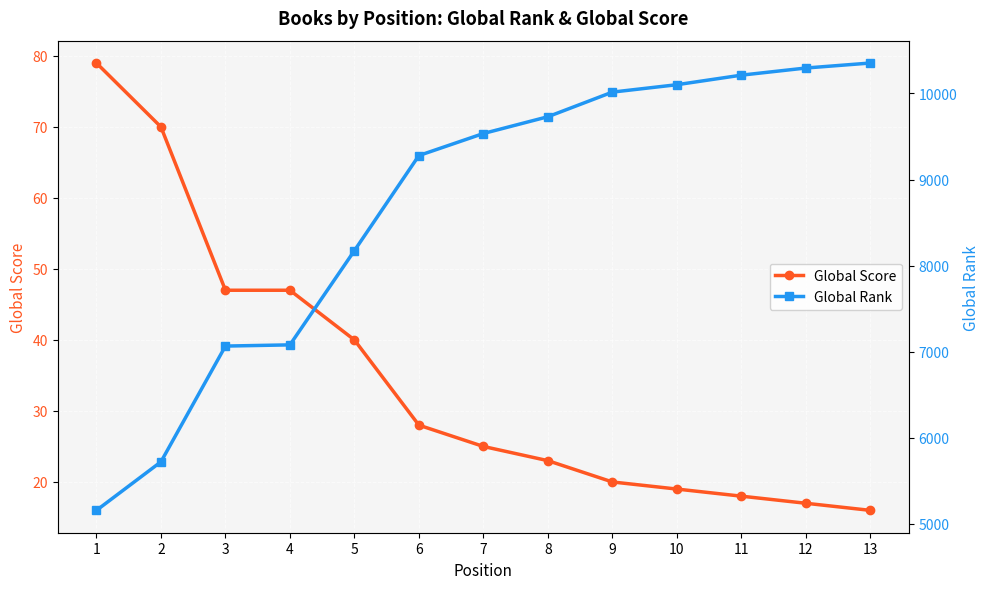

True or false: Global Score has a value of 20 at 9.

True